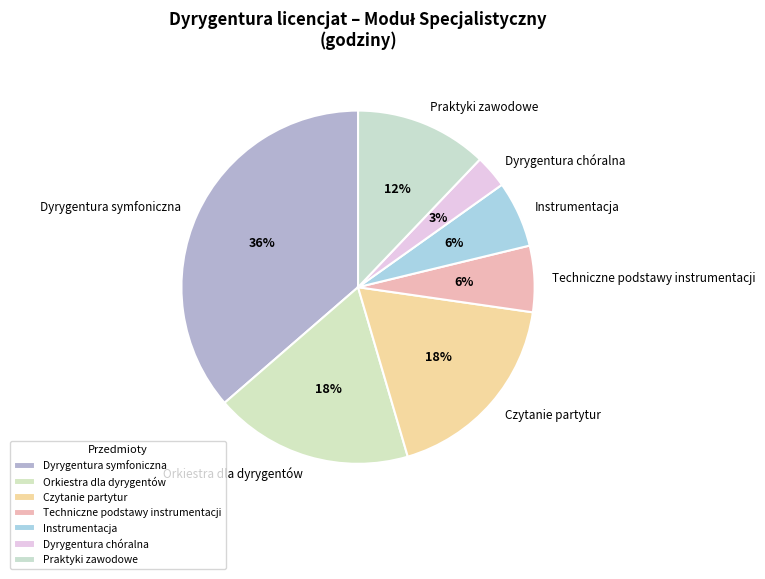

To the nearest percent, what percentage of the pie is Dyrygentura symfoniczna?

36%